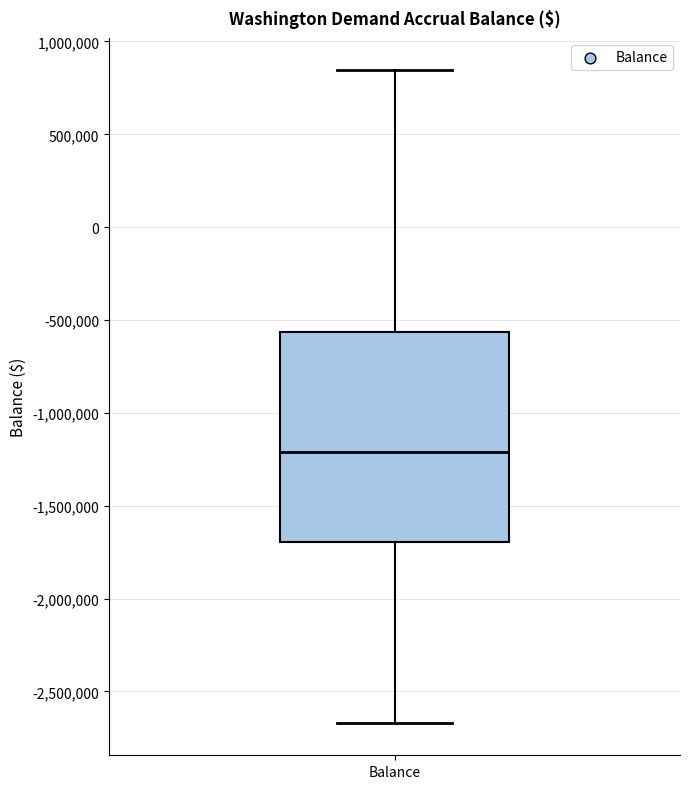

Read this box plot against the y-axis: the position of the median line, the range covered by the box, and the ends of both whiskers. The values are not printed on the chart, so give them approximately, as read against the axis.

median -1200000, box -1700000 to -550000, whiskers -2650000 to 850000